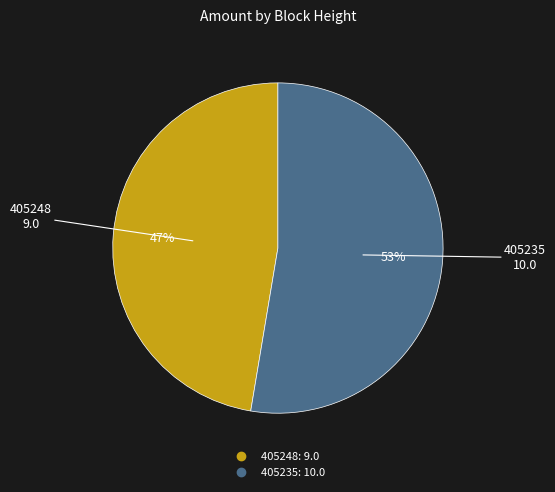

To the nearest percent, what is the combined percentage of 405248 and 405235?

100%